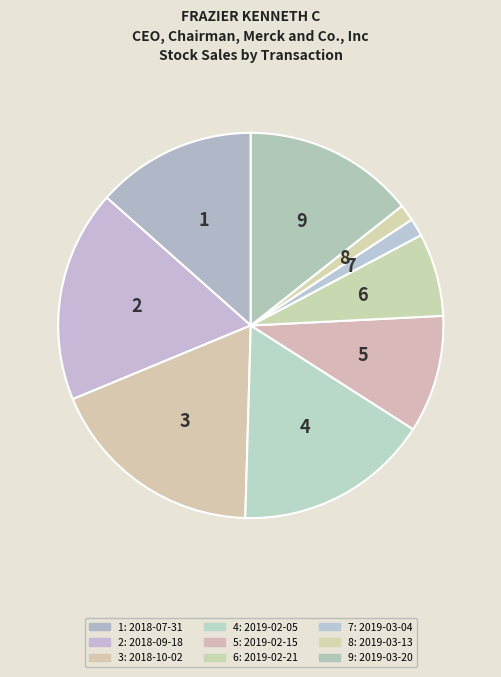

What is the smallest slice in the pie chart?

2019-03-13